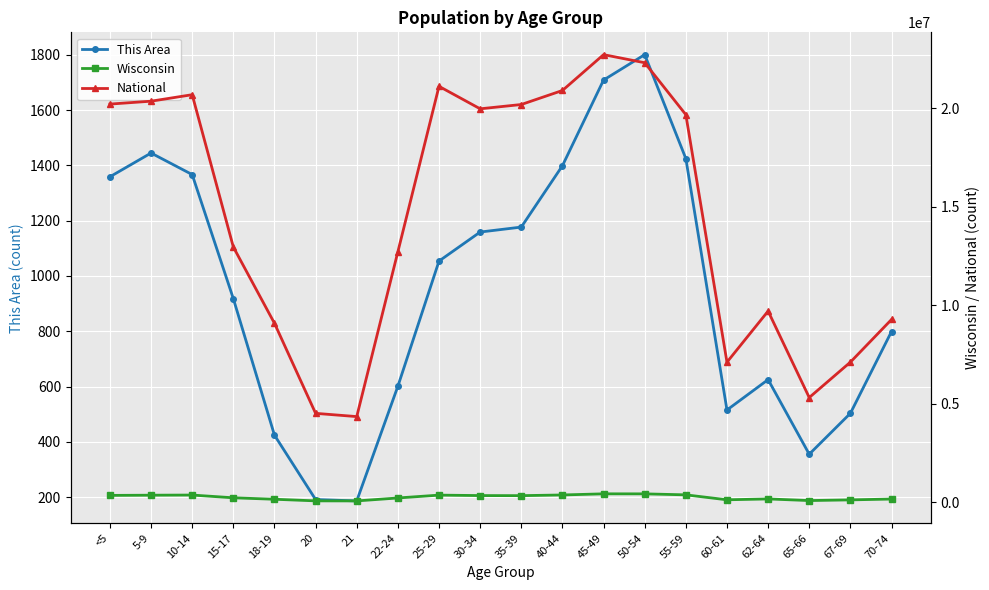

Where is National nearest to the value 13531442?

15-17